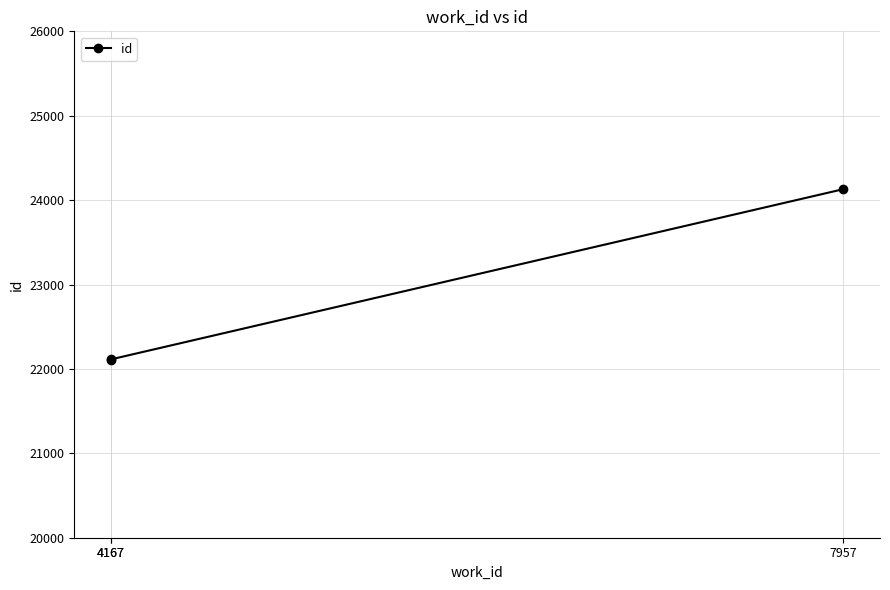

At which label is the value closest to 23118?

4167